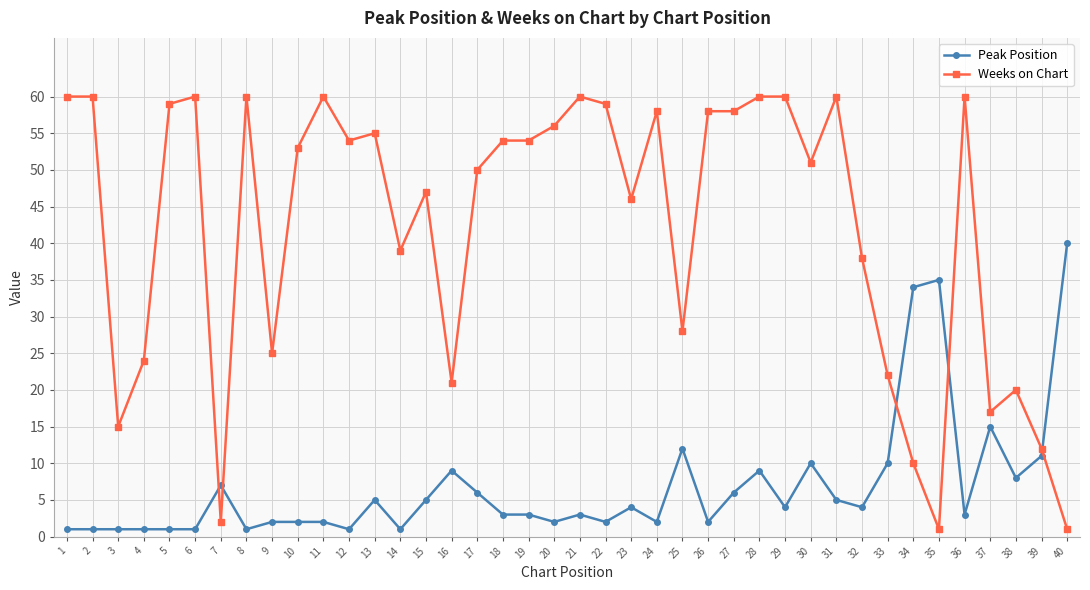

Where is the first local minimum for Weeks on Chart?

3